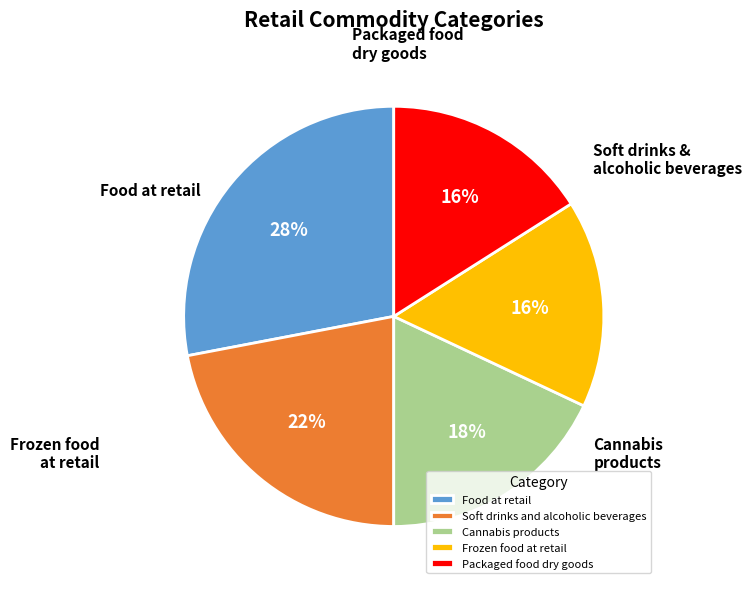

Does Frozen food at retail represent more than half of the total?

No